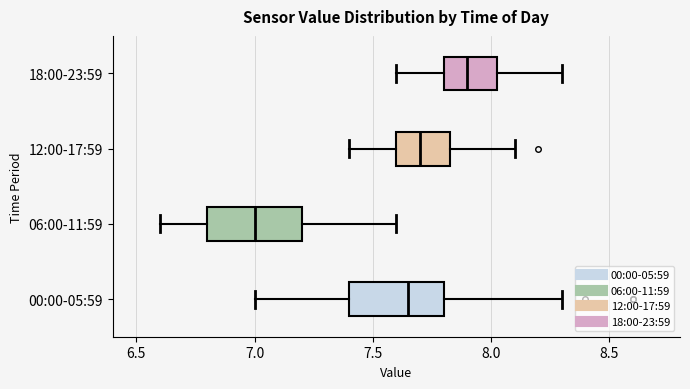

Where is the right edge of the box for 12:00-17:59 on the x-axis? The values are not printed on the chart, so give them approximately, as read against the axis.

7.85